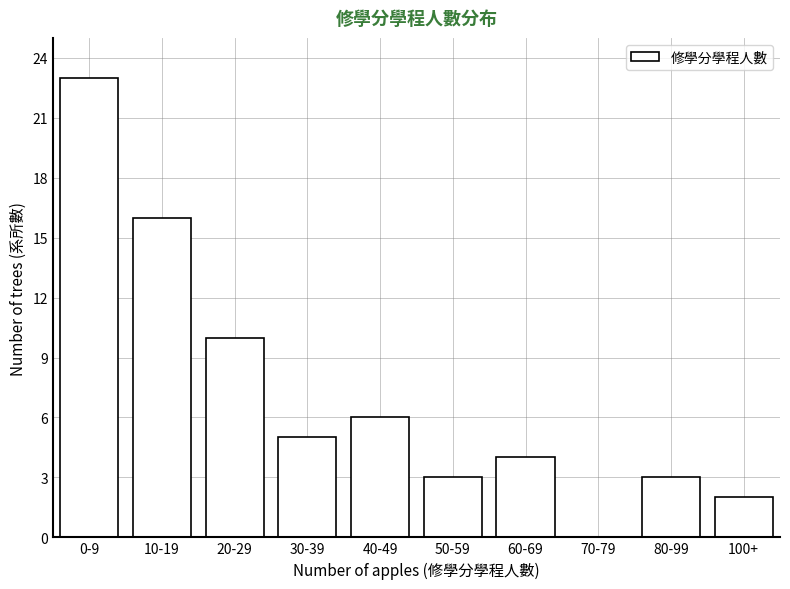

Reading left to right, extract all data points from this chart.

0-9=23	10-19=16	20-29=10	30-39=5	40-49=6	50-59=3	60-69=4	70-79=0	80-99=3	100+=2